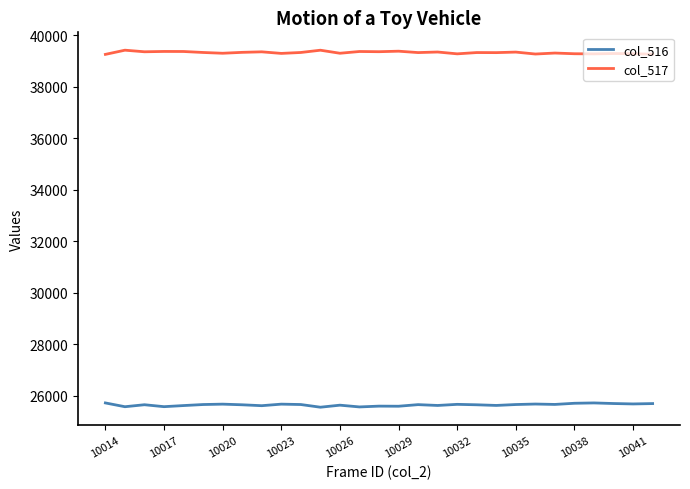

True or false: col_517 and col_516 intersect in this chart.

False